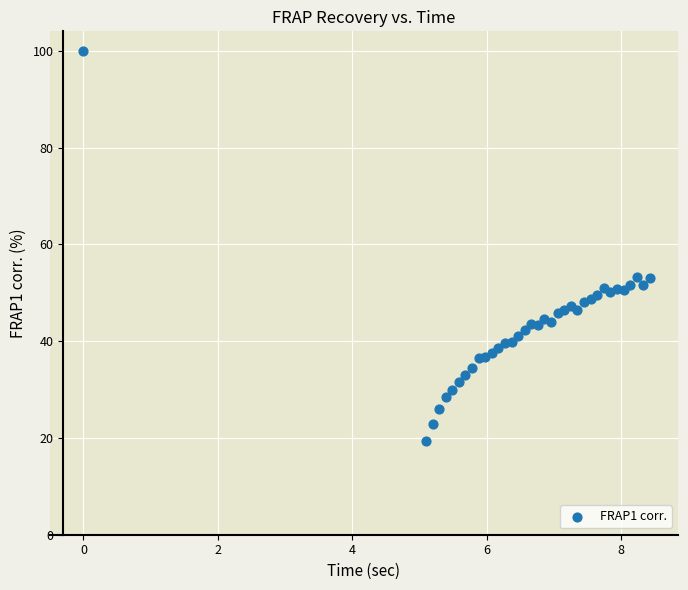

What is the range of X values (max minus min)?

8.4